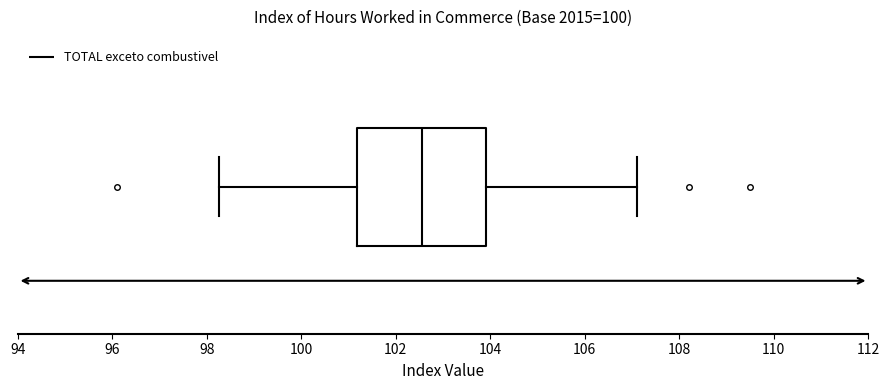

Transcribe this box plot: give where the median line is, the range the box spans, and where the two whiskers end, as read against the x-axis. The values are not printed on the chart, so give them approximately, as read against the axis.

median 102.6, box 101.2 to 104.0, whiskers 98.2 to 107.2